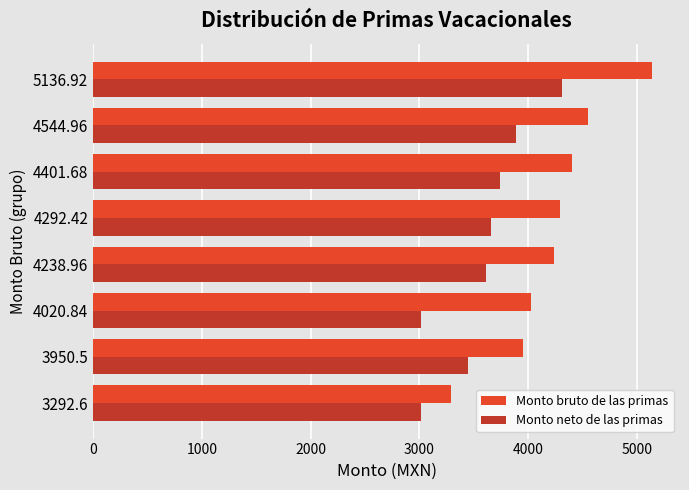

List the series in order of their peak value, highest first.

Monto bruto de las primas, Monto neto de las primas